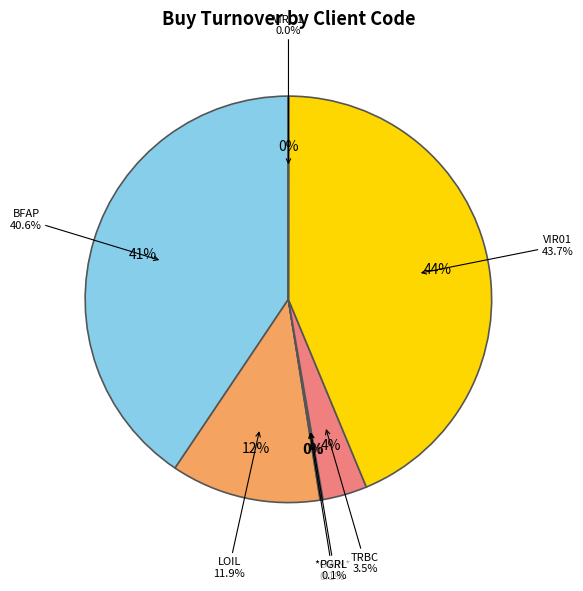

Rank the categories by value from highest to lowest.

VIR01, BFAP, LOIL, TRBC, PGRL, *OWN*, VIRO1